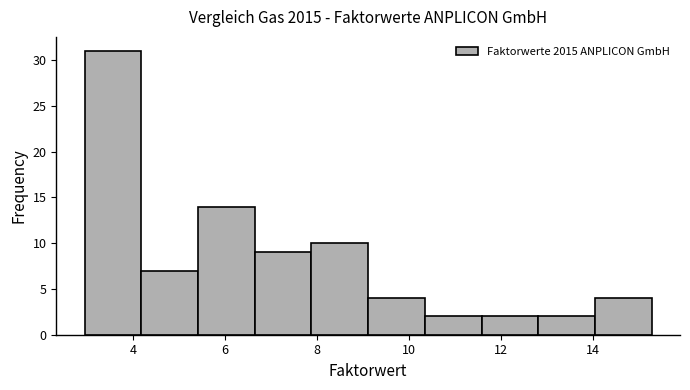

How tall is the bar that spans 4.2 to 5.4 on the x-axis? Neither the bar edges nor the heights are printed on the chart, so give them approximately, as read against the axes.

7